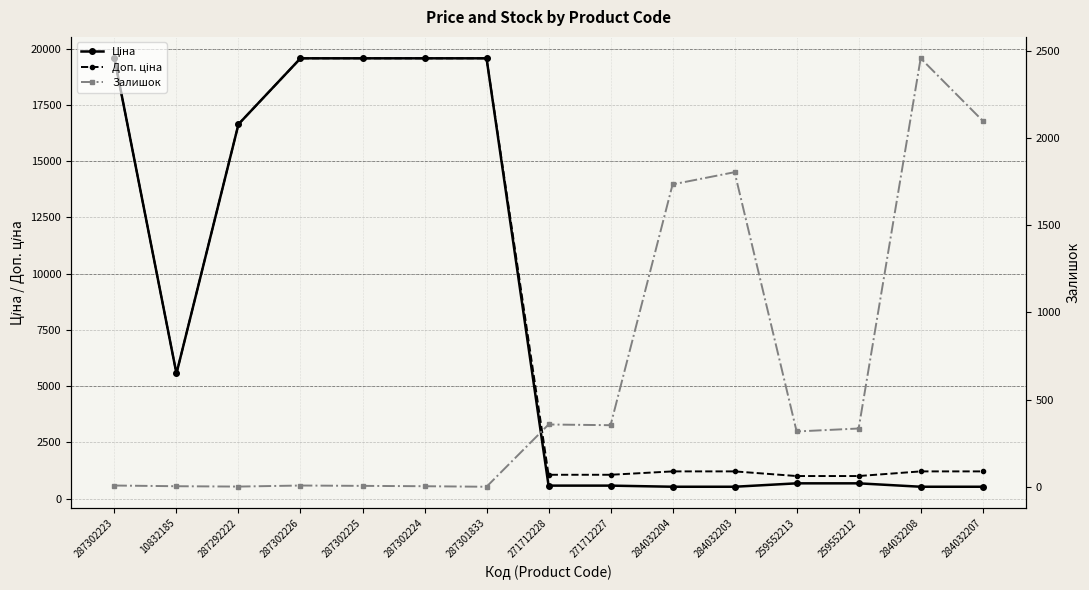

The Доп. ціна series shows 382.4 at 284032208. True or false?

False